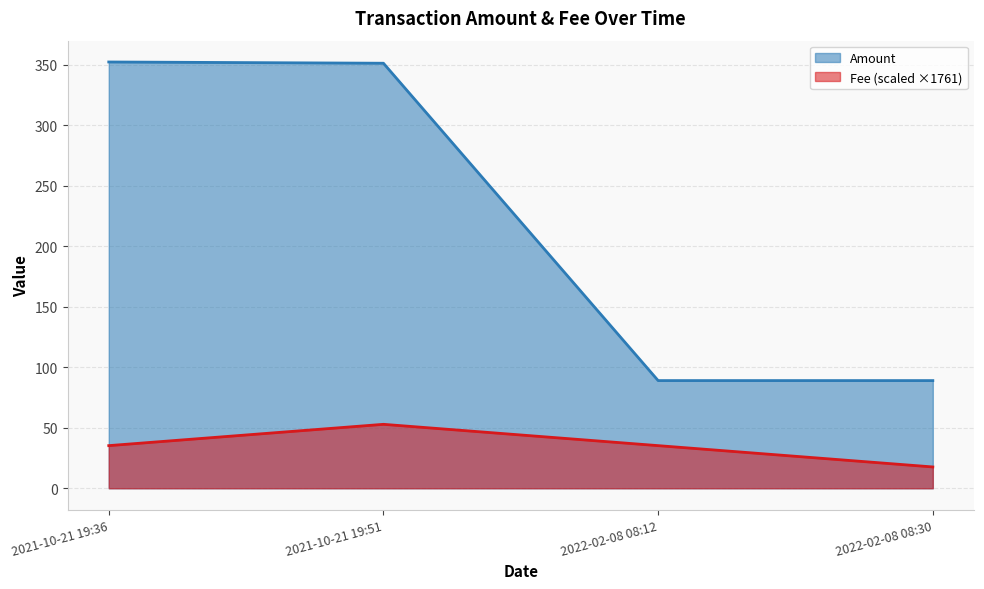

Which series has the largest range (max minus min)?

Amount